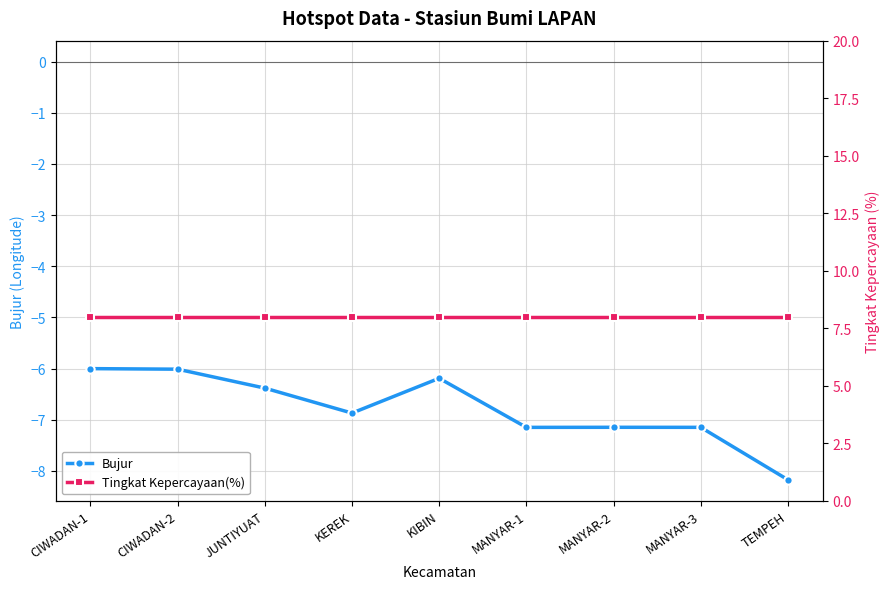

Rank the series at CIWADAN-2 from lowest to highest value.

Bujur, Tingkat Kepercayaan(%)